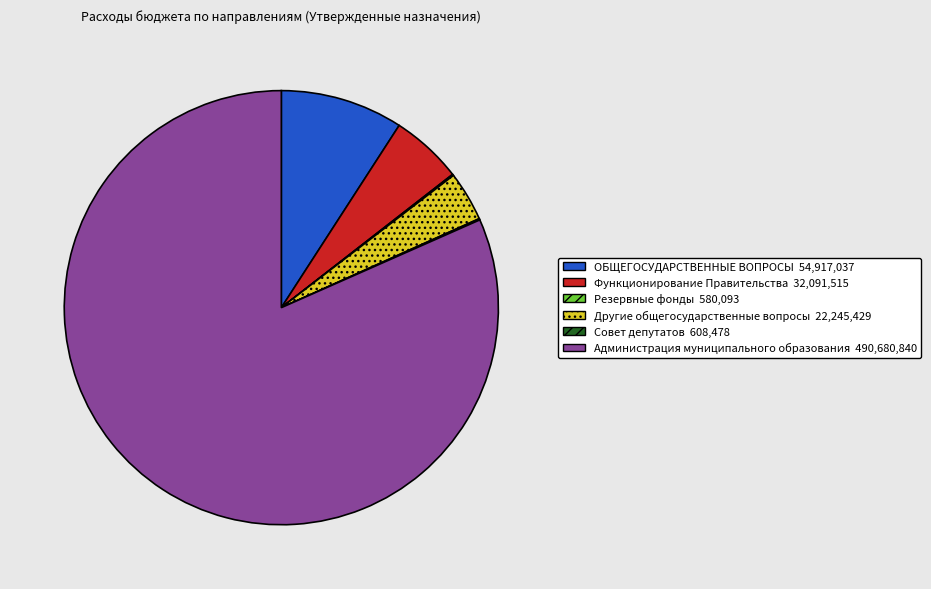

Which slice represents more than half of the pie?

Администрация муниципального образования